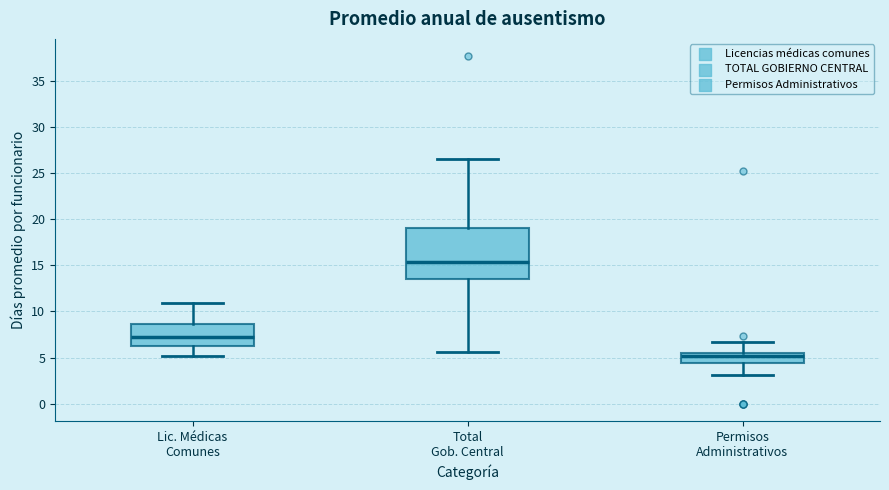

Reading left to right, transcribe this box plot: for each box, give where its median line is, the range the box spans, and where its two whiskers end, as read against the y-axis. The values are not printed on the chart, so give them approximately, as read against the axis.

Lic. Médicas Comunes: median 7.0, box 6.5 to 8.5, whiskers 5.0 to 11.0
Total Gob. Central: median 15.5, box 13.5 to 19.0, whiskers 5.5 to 26.5
Permisos Administrativos: median 5.0, box 4.5 to 5.5, whiskers 3.0 to 6.5